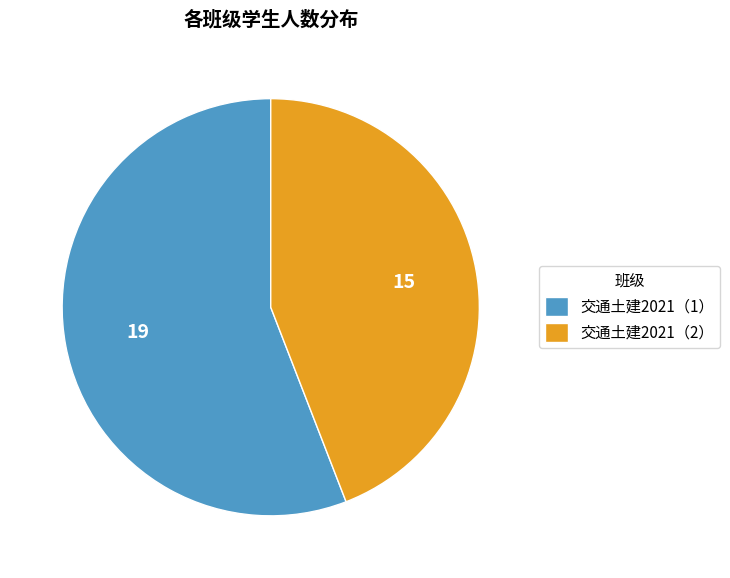

What is the largest slice in the pie chart?

交通土建2021（1）